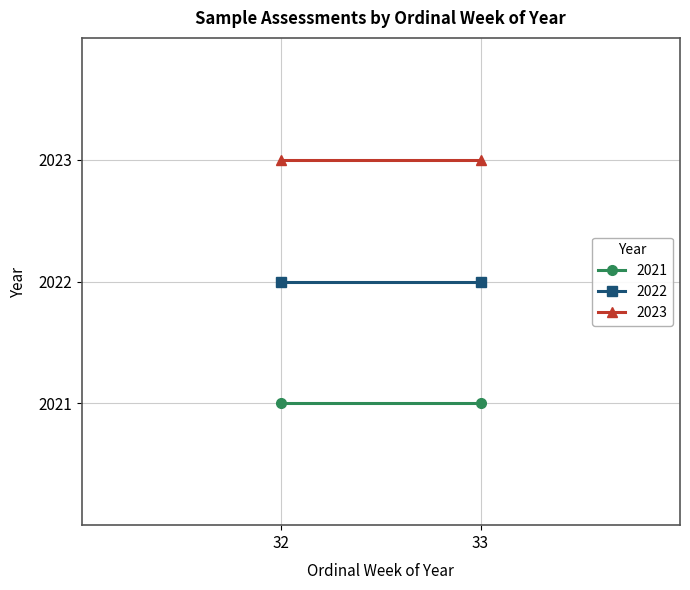

Reading left to right, list all the values displayed in this chart.

2021: 32=2021	33=2021
2022: 32=2022	33=2022
2023: 32=2023	33=2023